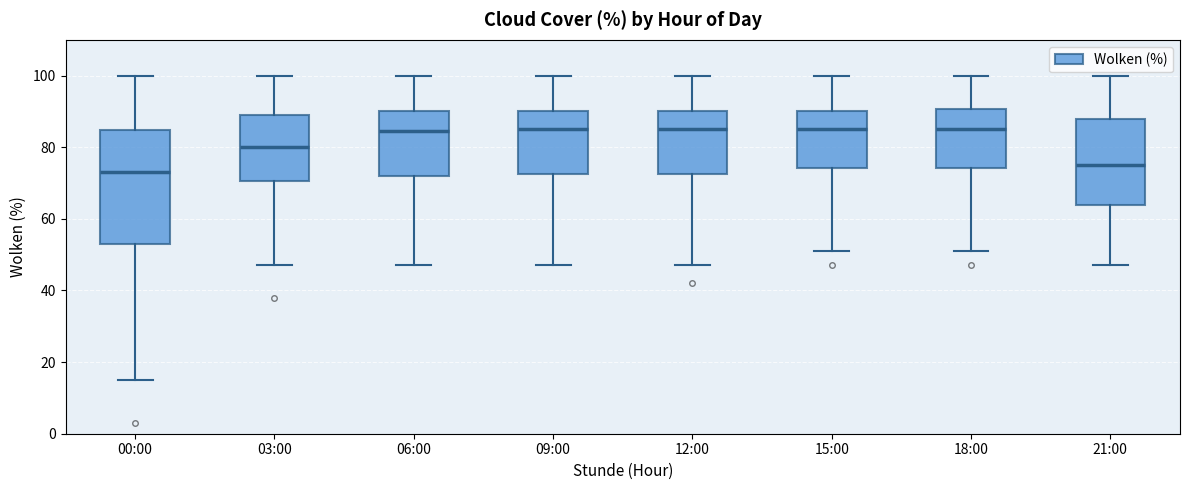

Reading left to right, transcribe this box plot: for each box, give where its median line is, the range the box spans, and where its two whiskers end, as read against the y-axis. The values are not printed on the chart, so give them approximately, as read against the axis.

00:00: median 74, box 54 to 84, whiskers 16 to 100
03:00: median 80, box 70 to 90, whiskers 48 to 100
06:00: median 84, box 72 to 90, whiskers 48 to 100
09:00: median 86, box 72 to 90, whiskers 48 to 100
12:00: median 86, box 72 to 90, whiskers 48 to 100
15:00: median 86, box 74 to 90, whiskers 52 to 100
18:00: median 86, box 74 to 90, whiskers 52 to 100
21:00: median 76, box 64 to 88, whiskers 48 to 100